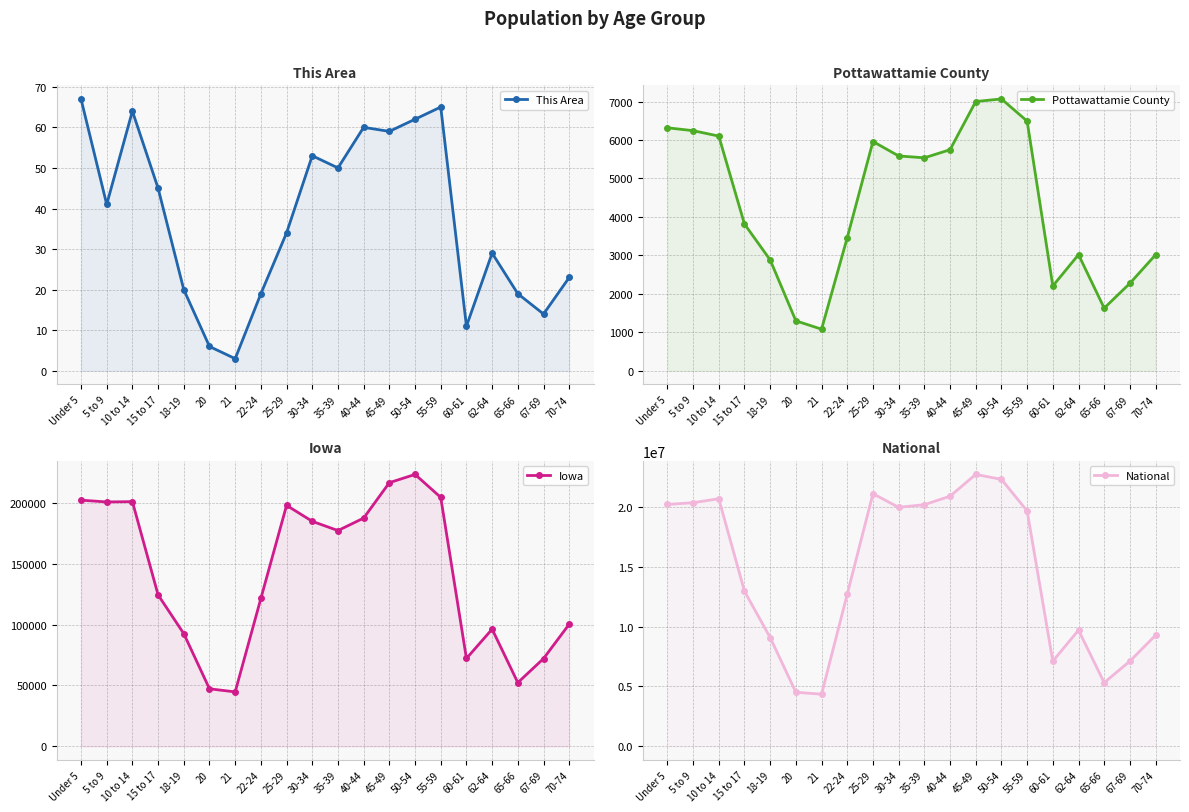

What is the total value across all series at 21?

4400074